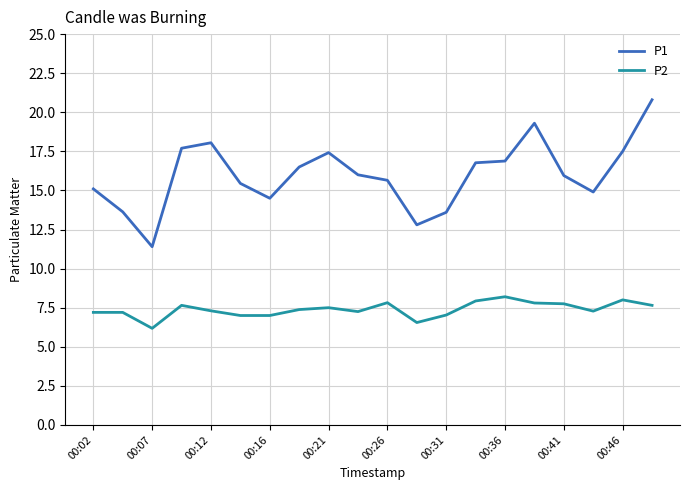

Which series has the largest total across all categories?

P1